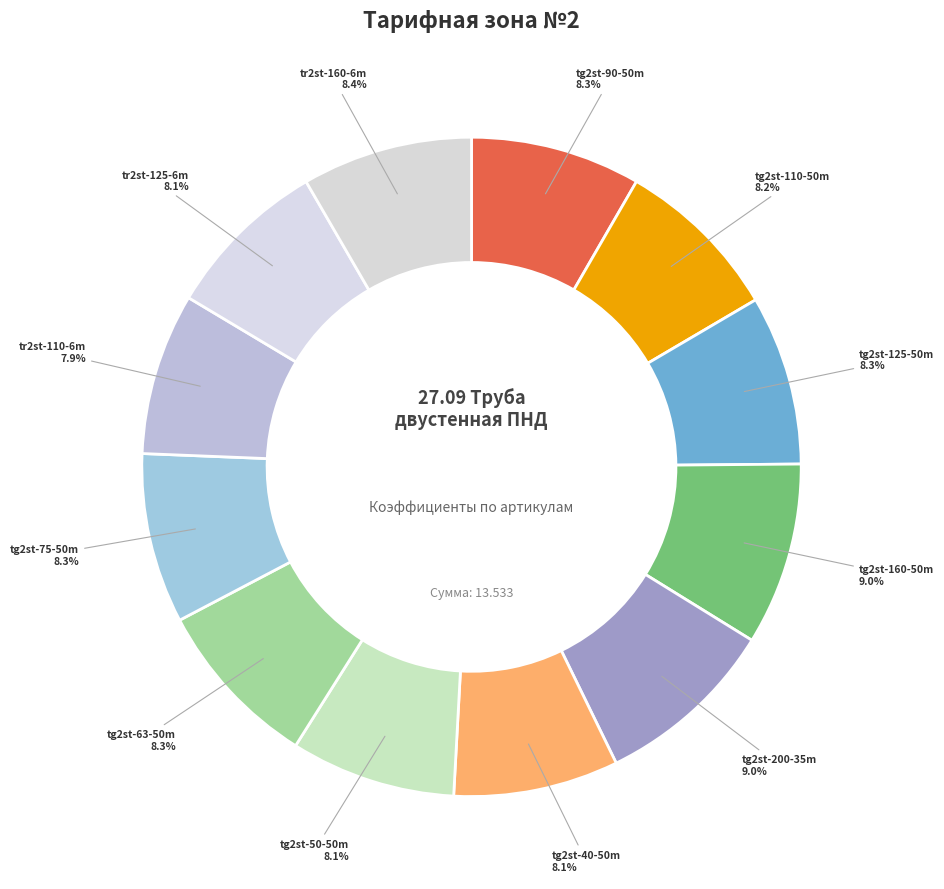

Is tg2st-160-50m the majority of the pie?

No